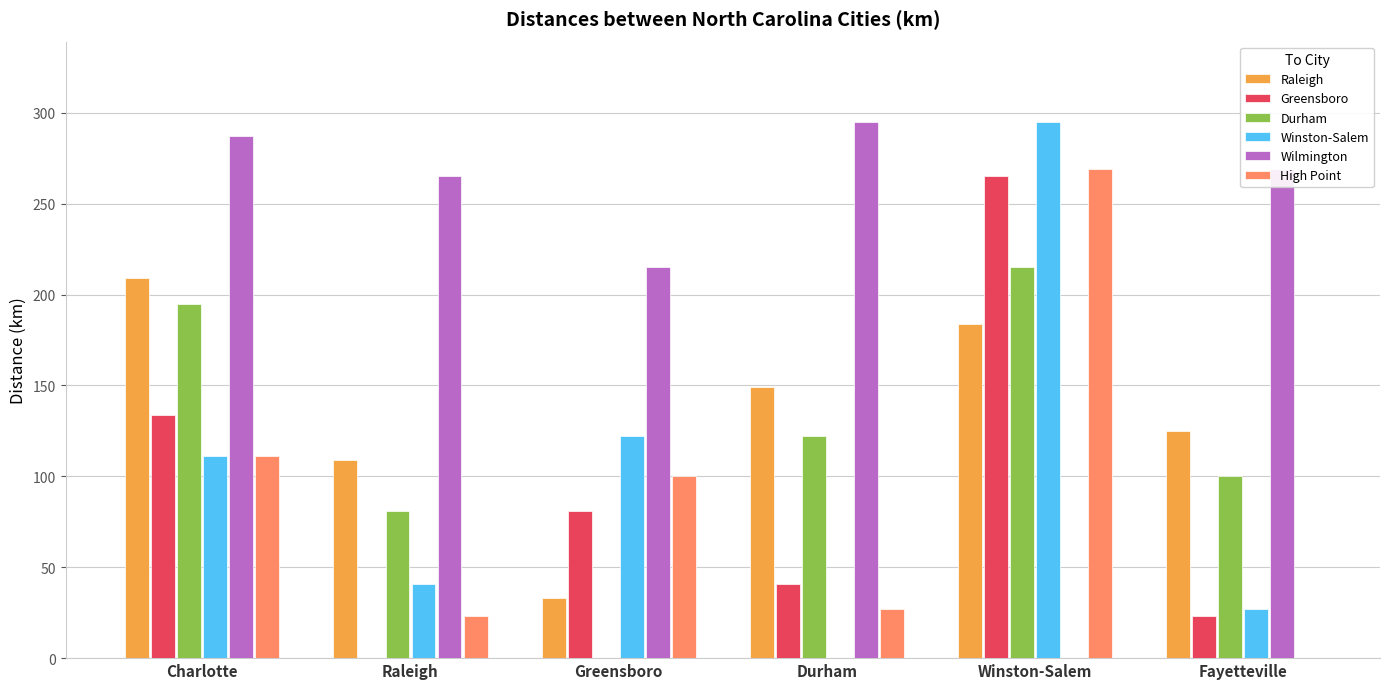

Which series has the largest total across all categories?

Wilmington